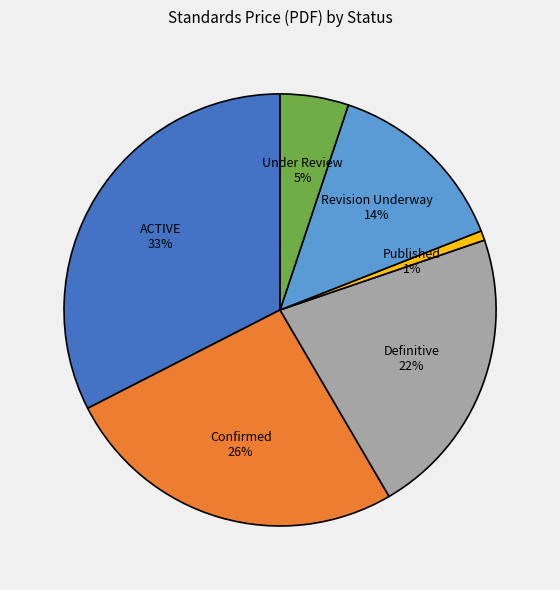

Is there a majority slice in this chart?

No